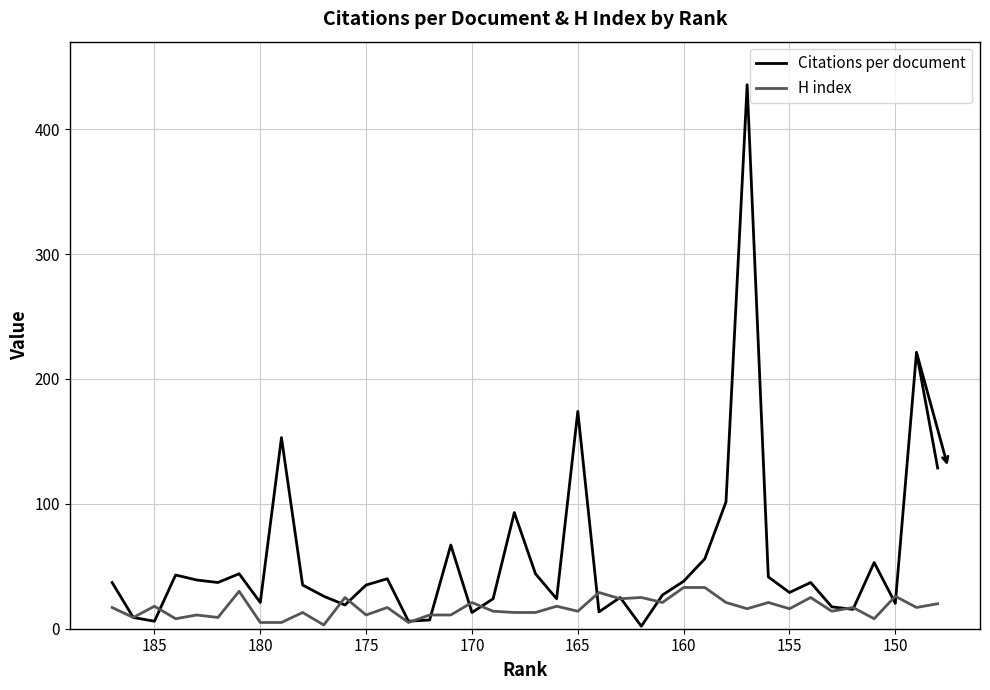

True or false: Citations per document has more than 0 points higher than both neighbors.

True